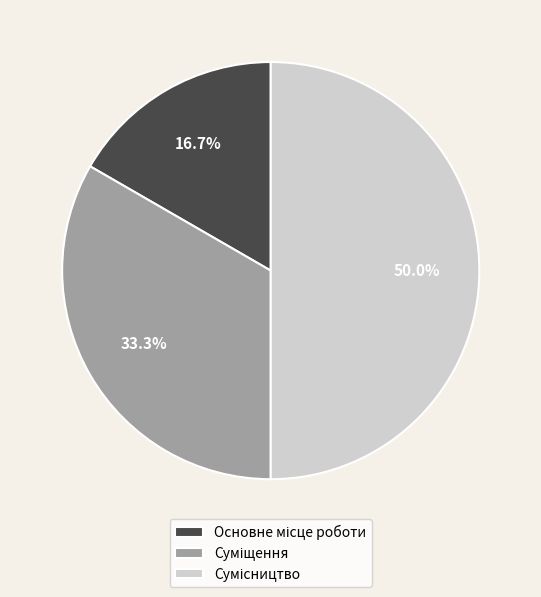

To the nearest percent, what portion does Суміщення represent?

33%